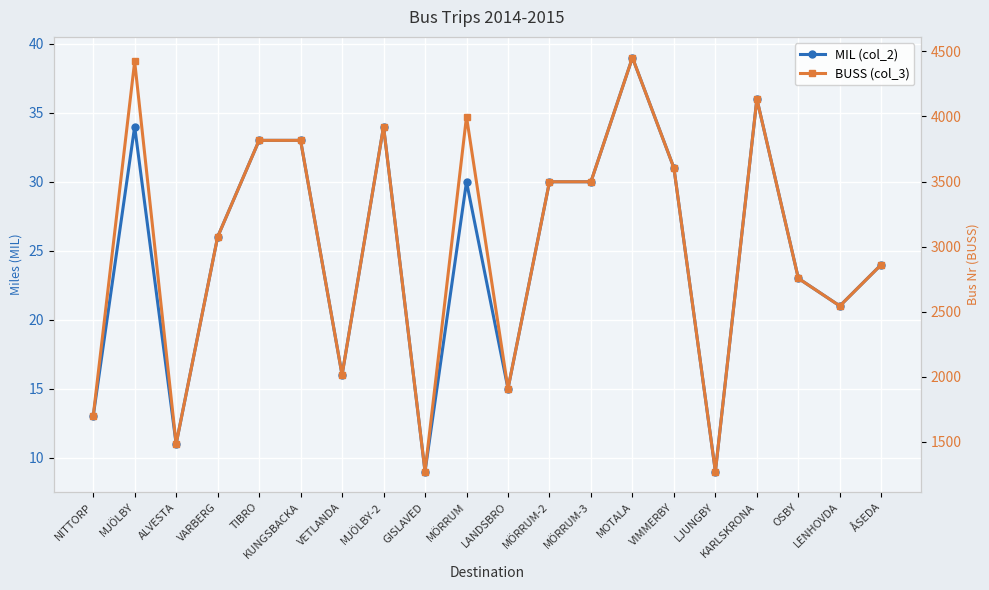

Reading left to right, transcribe all the data shown in this chart.

MIL (col_2): NITTORP=13	MJÖLBY=34	ALVESTA=11	VARBERG=26	TIBRO=33	KUNGSBACKA=33	VETLANDA=16	MJÖLBY-2=34	GISLAVED=9	MÖRRUM=30	LANDSBRO=15	MÖRRUM-2=30	MÖRRUM-3=30	MOTALA=39	VIMMERBY=31	LJUNGBY=9	KARLSKRONA=36	OSBY=23	LENHOVDA=21	ÅSEDA=24
BUSS (col_3): NITTORP=1696	MJÖLBY=4422	ALVESTA=1484	VARBERG=3074	TIBRO=3816	KUNGSBACKA=3816	VETLANDA=2014	MJÖLBY-2=3922	GISLAVED=1272	MÖRRUM=3998	LANDSBRO=1908	MÖRRUM-2=3498	MÖRRUM-3=3498	MOTALA=4452	VIMMERBY=3604	LJUNGBY=1272	KARLSKRONA=4134	OSBY=2756	LENHOVDA=2544	ÅSEDA=2862